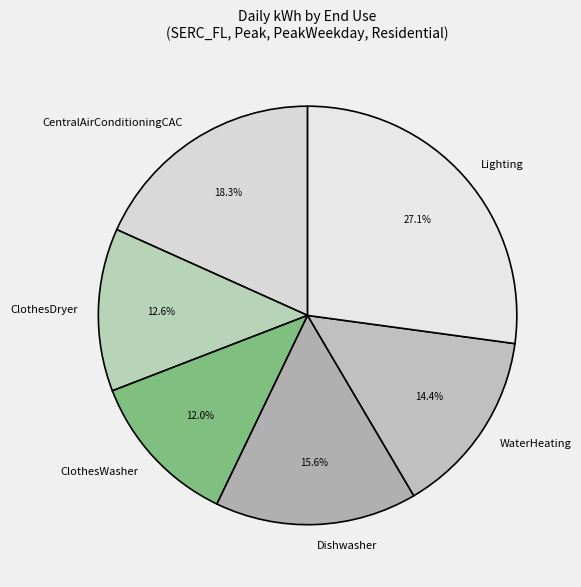

True or false: Dishwasher accounts for 16% of the total.

True